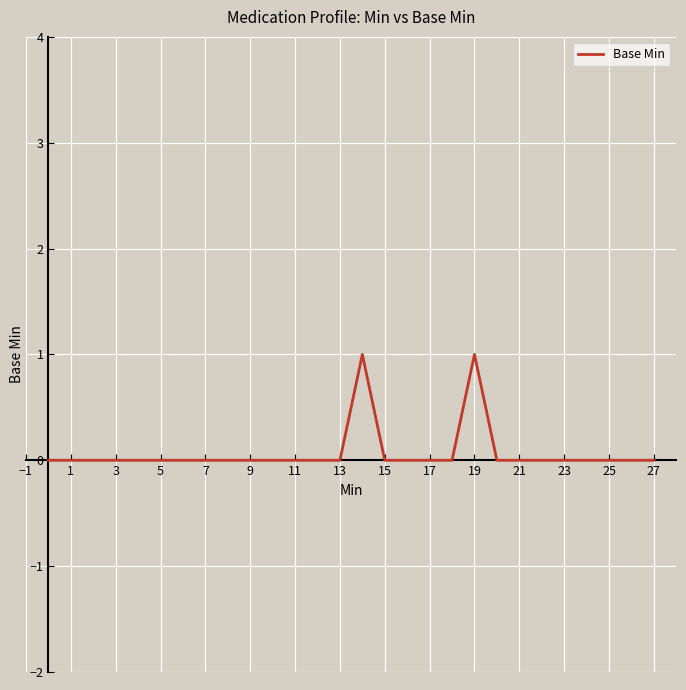

Does the chart display data point markers on the line(s)?

No